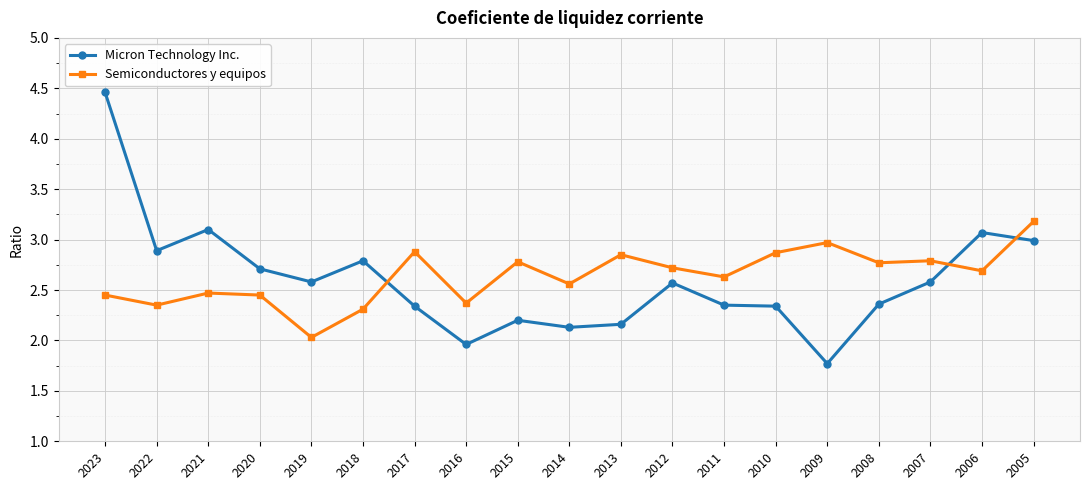

What is the difference between the highest and lowest values at 2018?

0.5